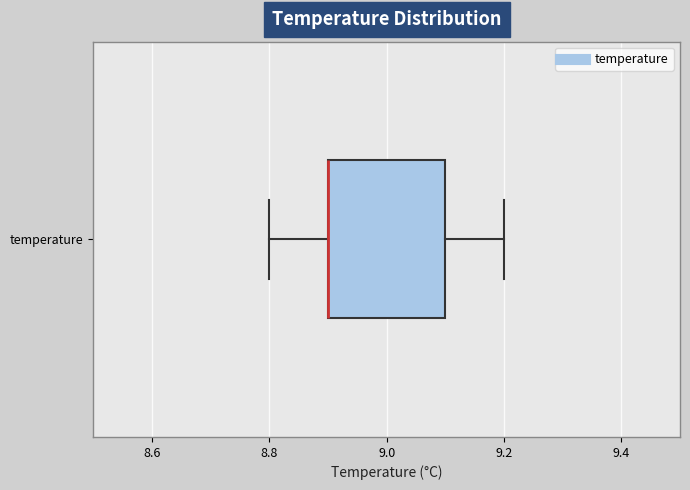

Read this box plot against the x-axis: the position of the median line, the range covered by the box, and the ends of both whiskers. The values are not printed on the chart, so give them approximately, as read against the axis.

median 8.9 (drawn on the box's left edge), box 8.9 to 9.1, whiskers 8.8 to 9.2